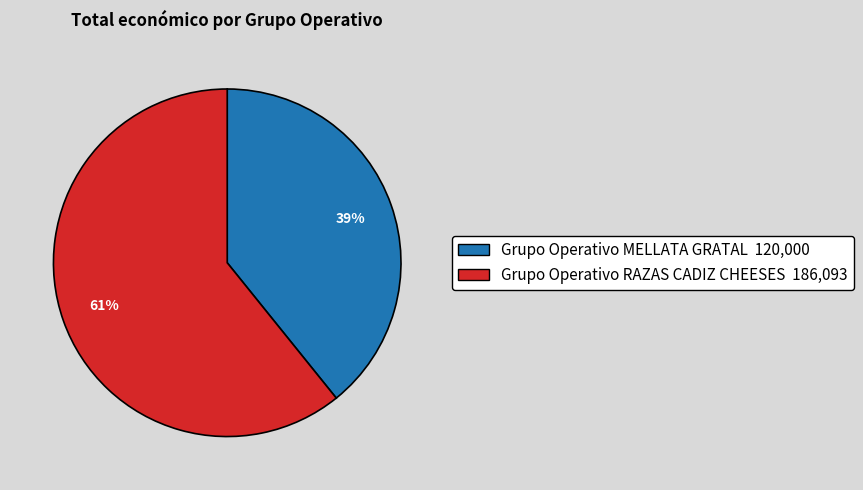

To the nearest percent, what portion does Grupo Operativo MELLATA GRATAL represent?

39%